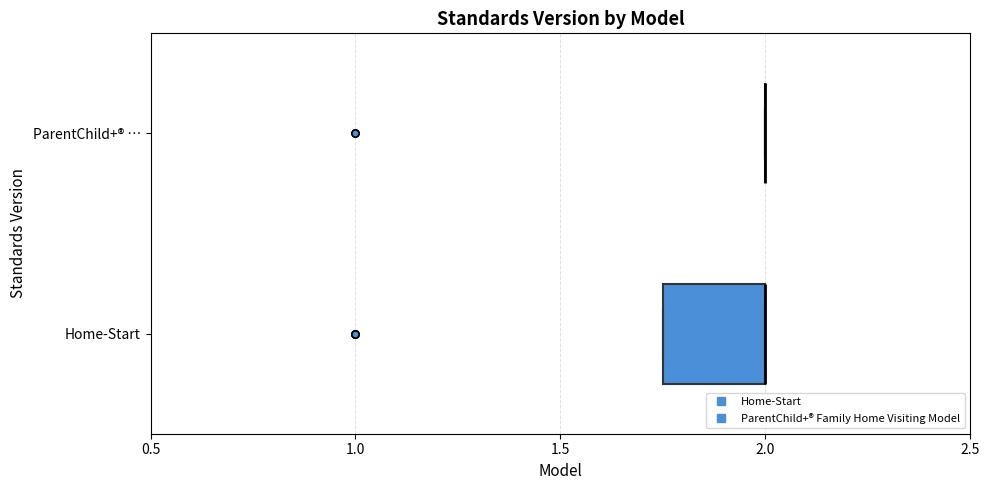

Reading bottom to top, read every box against the x-axis: the position of its median line, the range the box covers, and the ends of its whiskers. The values are not printed on the chart, so give them approximately, as read against the axis.

Home-Start: median 2.00 (drawn on the box's right edge), box 1.75 to 2.00, whiskers 1.75 to 2.00
ParentChild+® …: box collapsed to a line at 2.00, whiskers 2.00 to 2.00